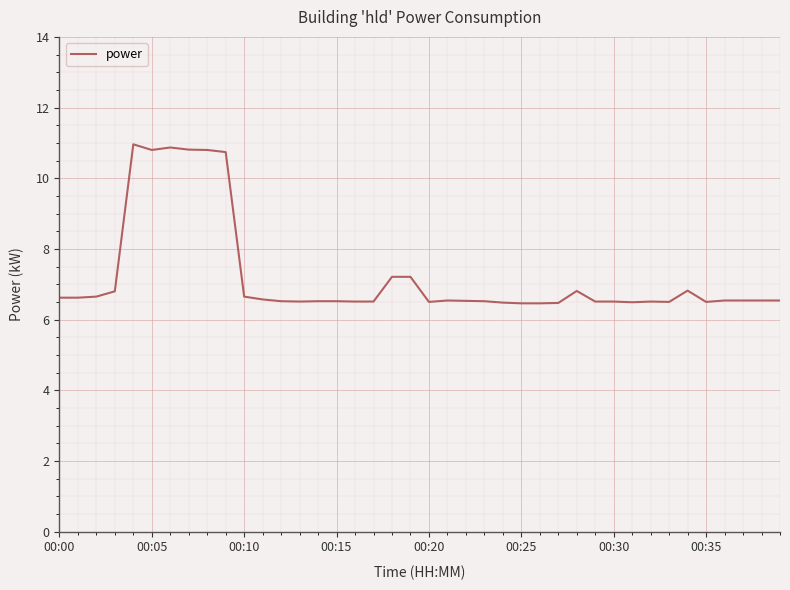

What is the difference between the maximum and minimum values?

4.5